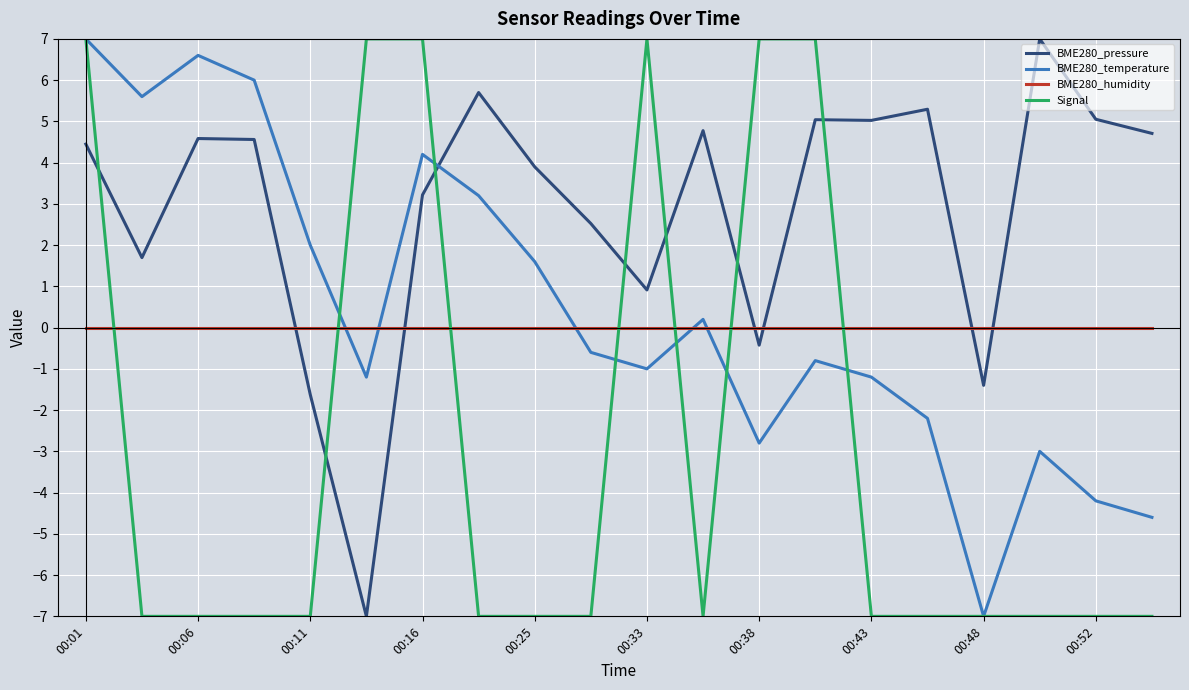

What is the sum of all Signal values?

-56.0